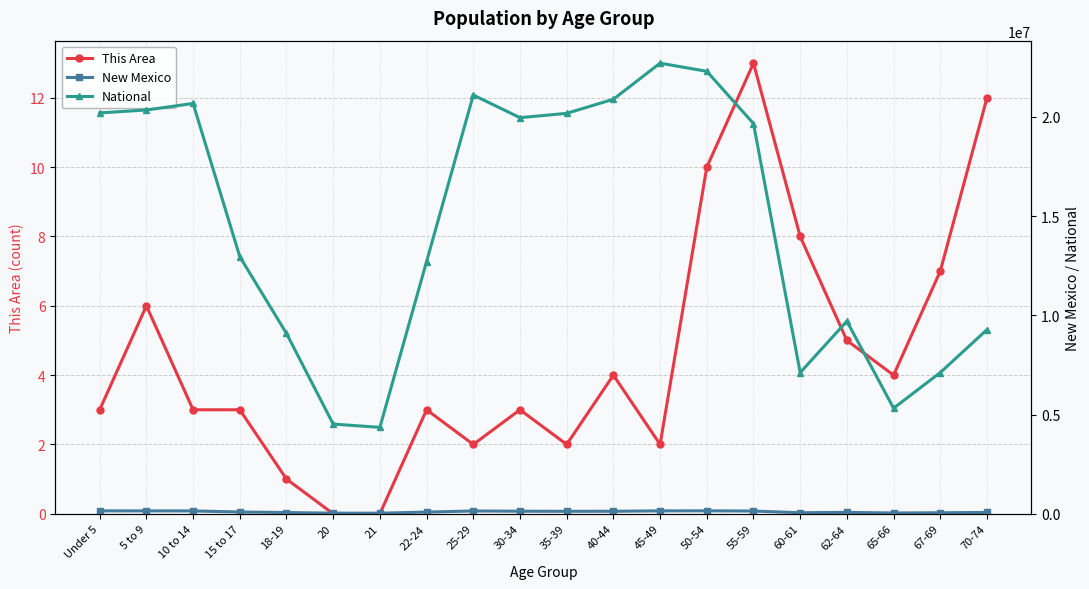

What is the total value across all series at 70-74?

9344082